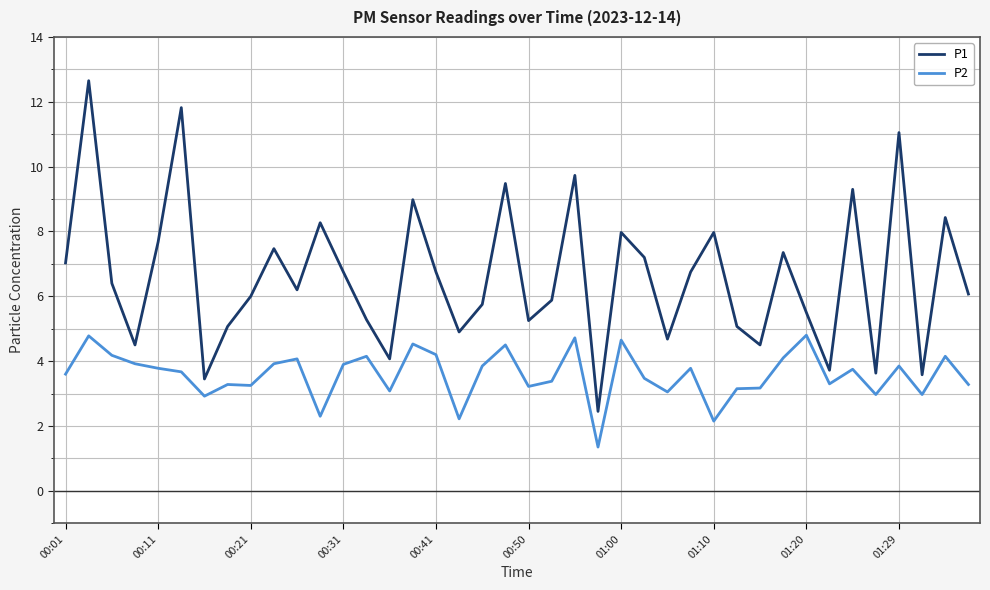

What is the difference between the maximum and minimum values in the P1 series?

10.2